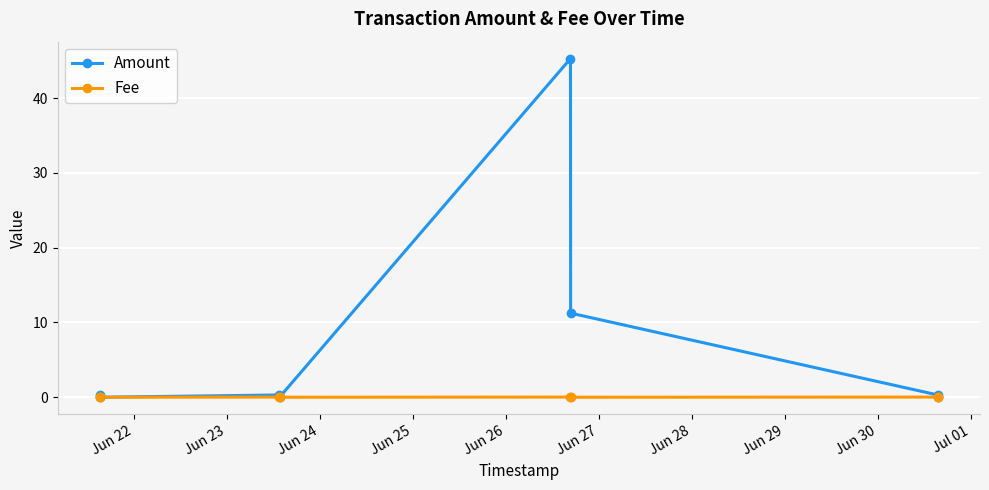

List the series in order of their overall mean, lowest first.

Fee, Amount